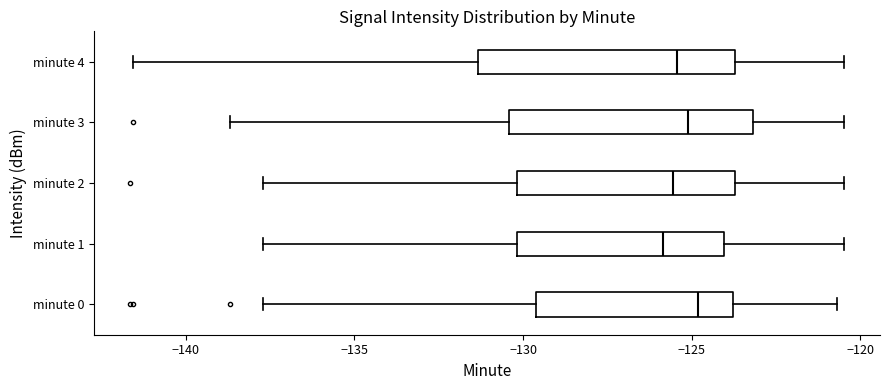

Reading bottom to top, read every box against the x-axis: the position of its median line, the range the box covers, and the ends of its whiskers. The values are not printed on the chart, so give them approximately, as read against the axis.

minute 0: median -125.0, box -129.5 to -124.0, whiskers -137.5 to -120.5
minute 1: median -126.0, box -130.0 to -124.0, whiskers -137.5 to -120.5
minute 2: median -125.5, box -130.0 to -123.5, whiskers -137.5 to -120.5
minute 3: median -125.0, box -130.5 to -123.0, whiskers -138.5 to -120.5
minute 4: median -125.5, box -131.5 to -123.5, whiskers -141.5 to -120.5